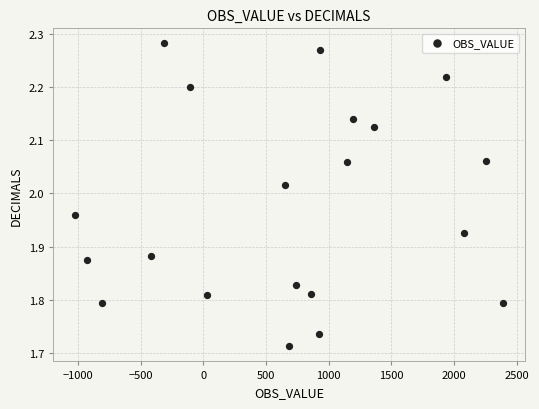

What is the range of X values (max minus min)?

3418.0